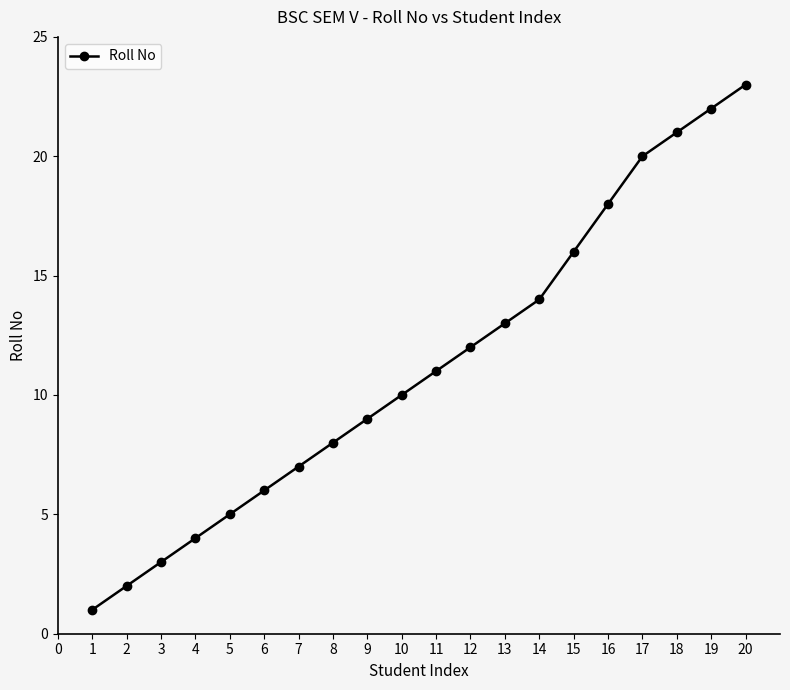

What is the greatest value displayed?

23